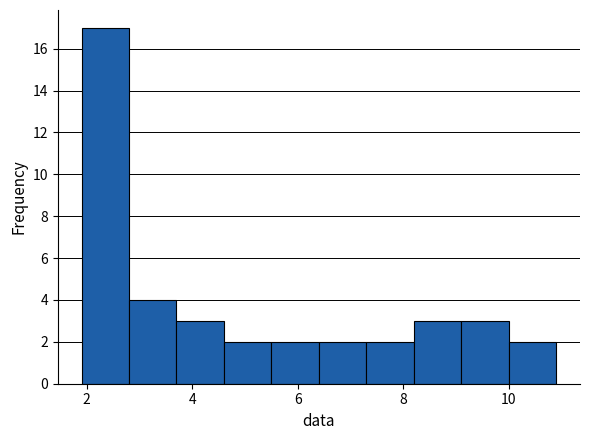

What is the height of the bar covering 2.8 to 3.7 on the x-axis? Neither the bar edges nor the heights are printed on the chart, so give them approximately, as read against the axes.

4